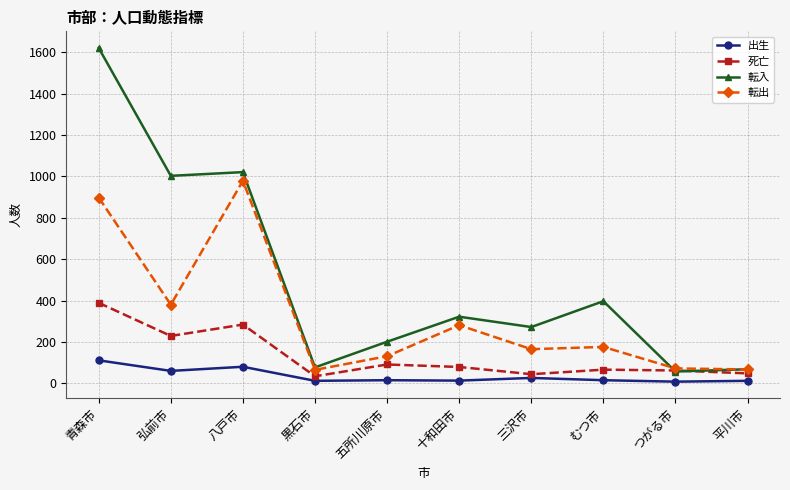

True or false: 死亡 has a value of 229 at 弘前市.

True